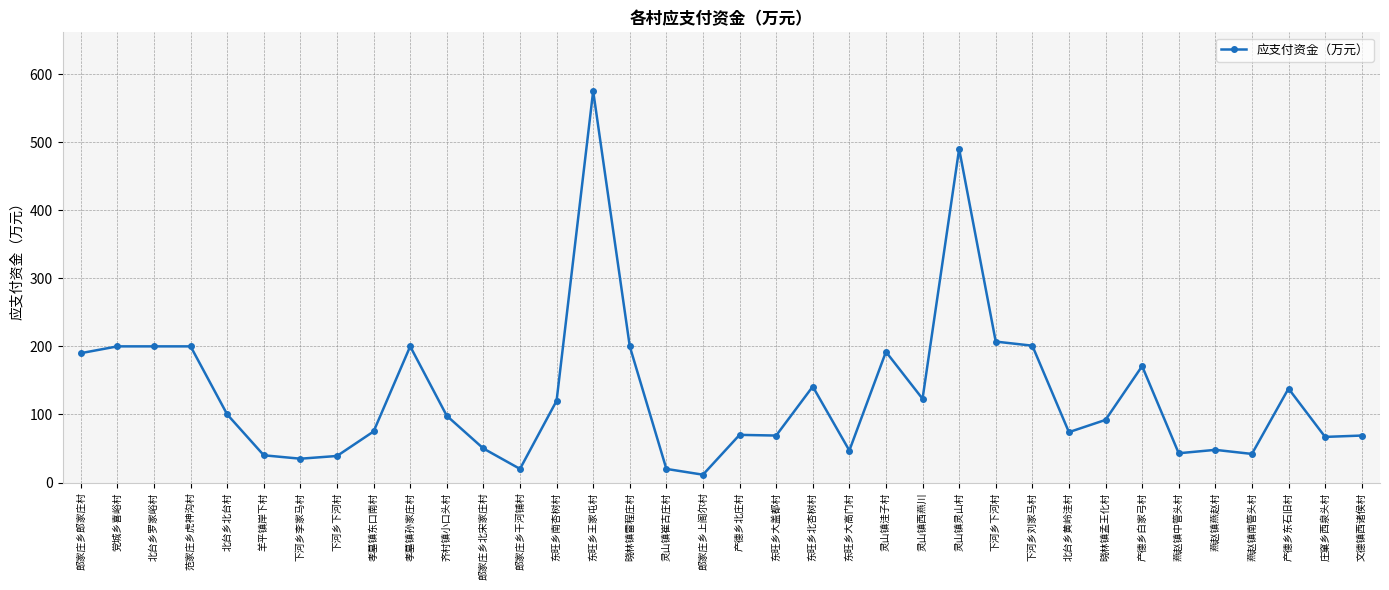

How many lines are shown in the chart?

1